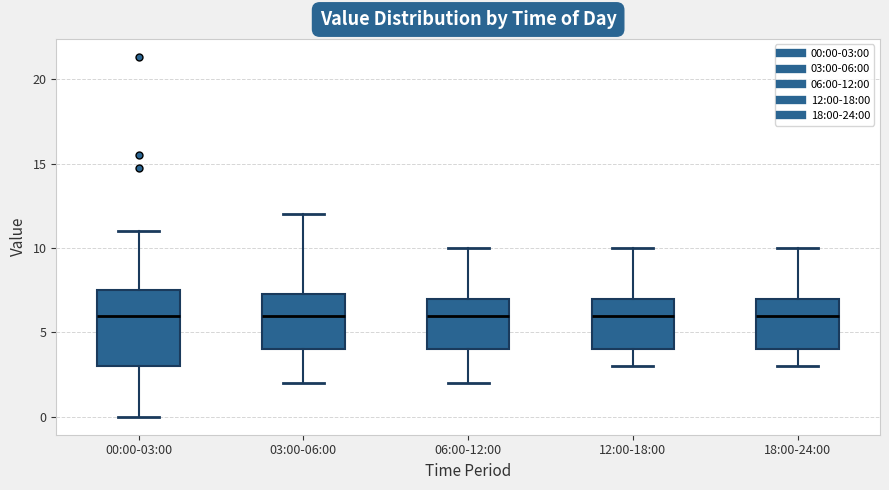

Reading left to right, transcribe this box plot: for each box, give where its median line is, the range the box spans, and where its two whiskers end, as read against the y-axis. The values are not printed on the chart, so give them approximately, as read against the axis.

00:00-03:00: median 6.0, box 3.0 to 7.5, whiskers 0.0 to 11.0
03:00-06:00: median 6.0, box 4.0 to 7.5, whiskers 2.0 to 12.0
06:00-12:00: median 6.0, box 4.0 to 7.0, whiskers 2.0 to 10.0
12:00-18:00: median 6.0, box 4.0 to 7.0, whiskers 3.0 to 10.0
18:00-24:00: median 6.0, box 4.0 to 7.0, whiskers 3.0 to 10.0